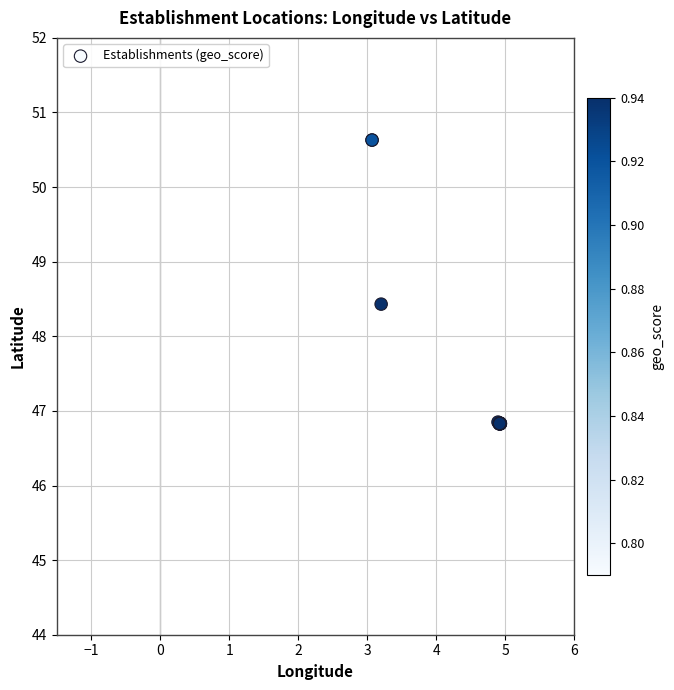

What Y value in the scatter plot is closest to 48?

48.4